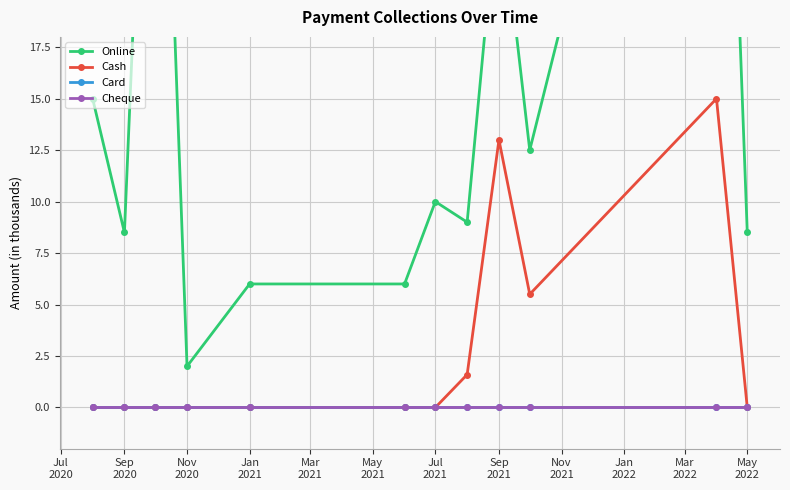

What is the value of the Online point at the 1st from the left?

15.0